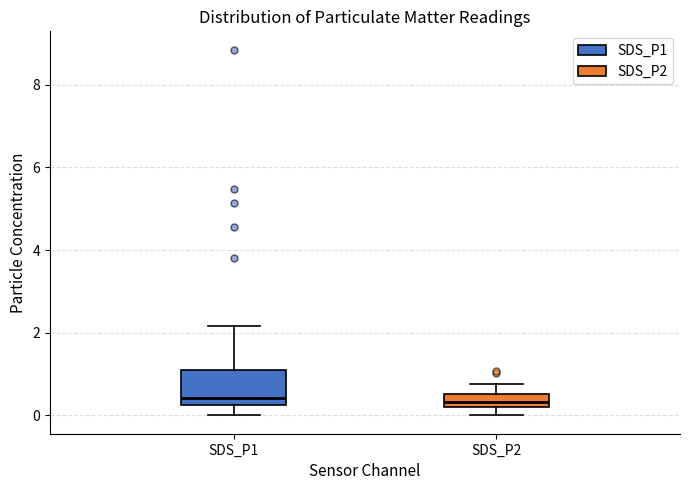

Which box is the tallest, from its lower edge to its upper edge?

SDS_P1